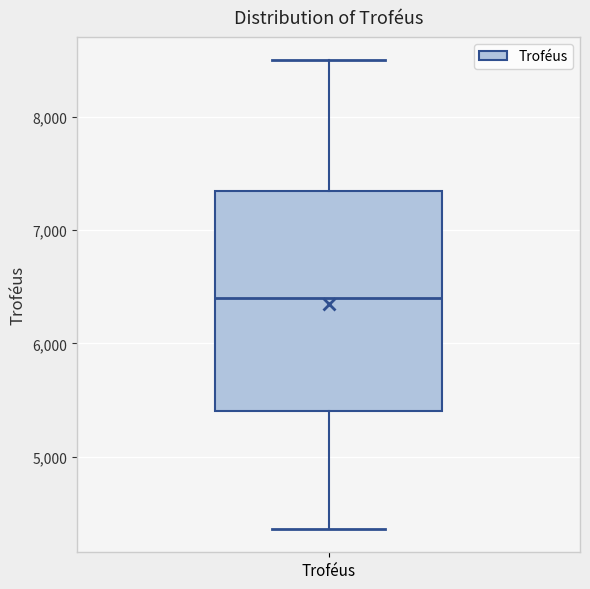

Transcribe this box plot: give where the median line is, the range the box spans, and where the two whiskers end, as read against the y-axis. The values are not printed on the chart, so give them approximately, as read against the axis.

median 6400, box 5400 to 7300, whiskers 4400 to 8500